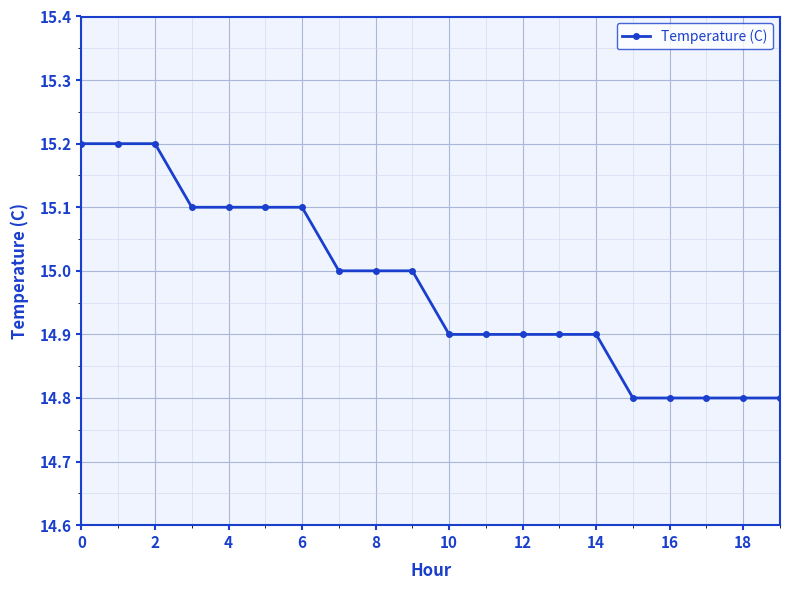

What is the difference between the maximum and minimum values?

0.4